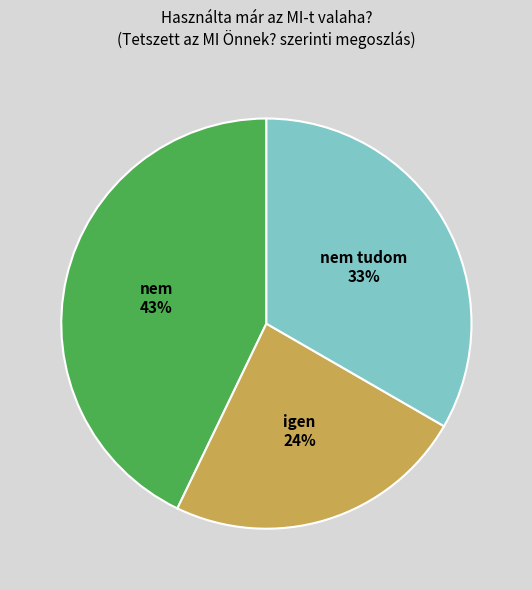

Count the number of slices in the pie.

3